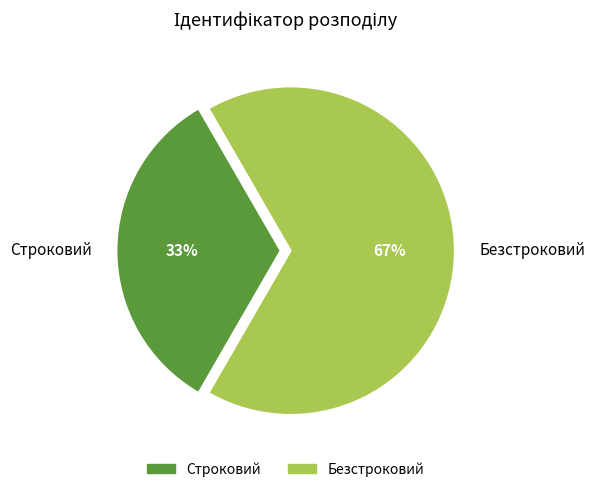

Which slice is the smallest?

Строковий